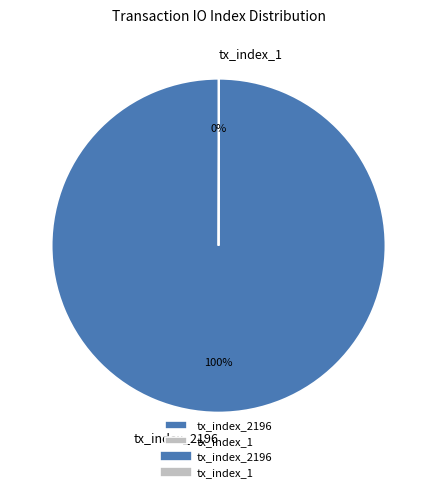

Is there any slice that represents more than half of the pie?

Yes